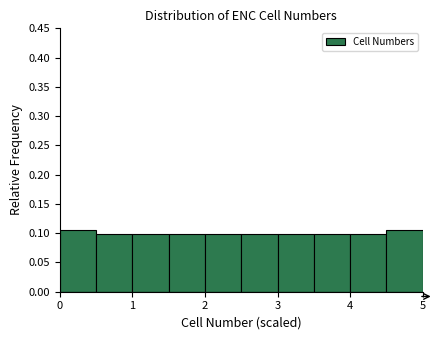

Reading left to right, list every bar in this chart as the range it spans on the x-axis followed by its height. The values are not printed on the chart, so give them approximately, as read against the axis.

0.0 to 0.5: 0.105
0.5 to 1.0: 0.100
1.0 to 1.5: 0.100
1.5 to 2.0: 0.100
2.0 to 2.5: 0.100
2.5 to 3.0: 0.100
3.0 to 3.5: 0.100
3.5 to 4.0: 0.100
4.0 to 4.5: 0.100
4.5 to 5.0: 0.105